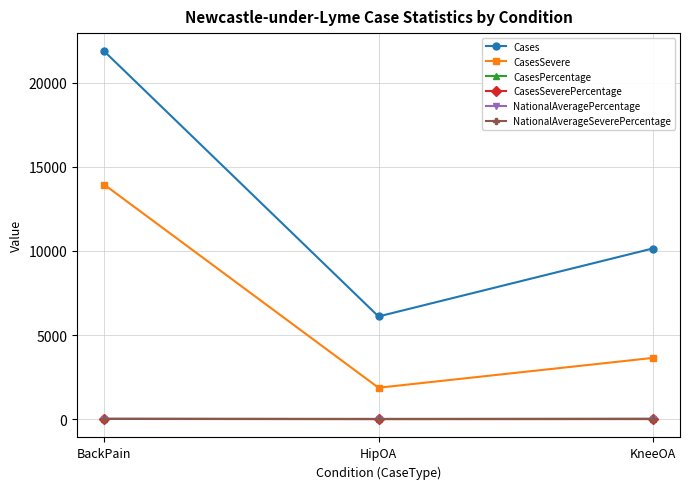

What is the label of the 2nd point from the left?

HipOA